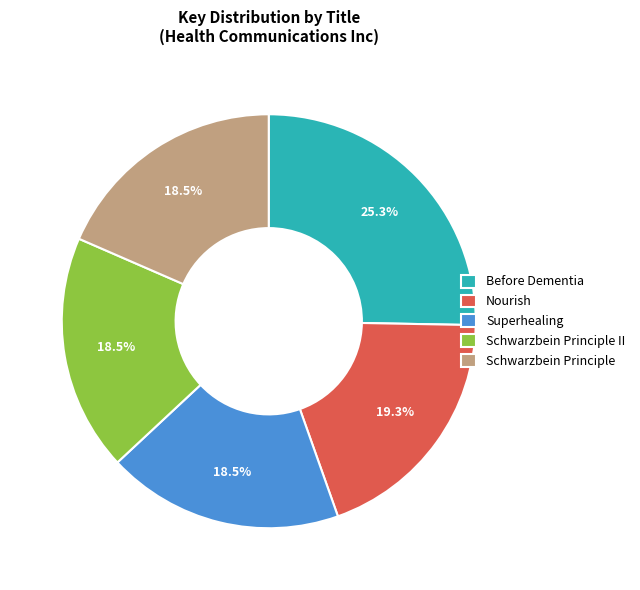

To the nearest percent, what is the combined percentage of Nourish and Schwarzbein Principle?

38%